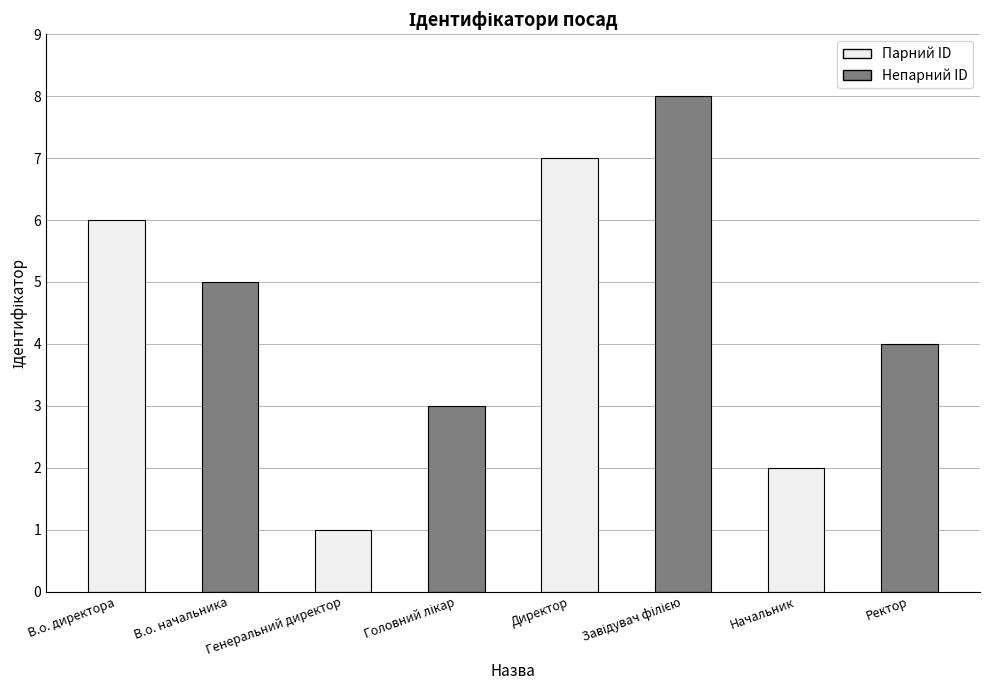

How many data points are less than 5?

4